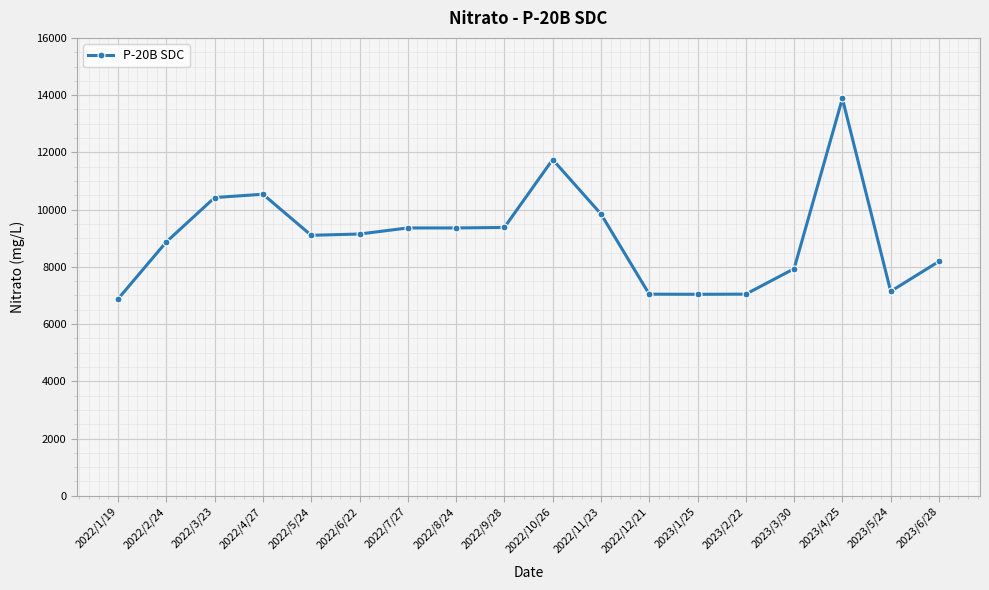

Read the value at 2023/4/25.

13883.1